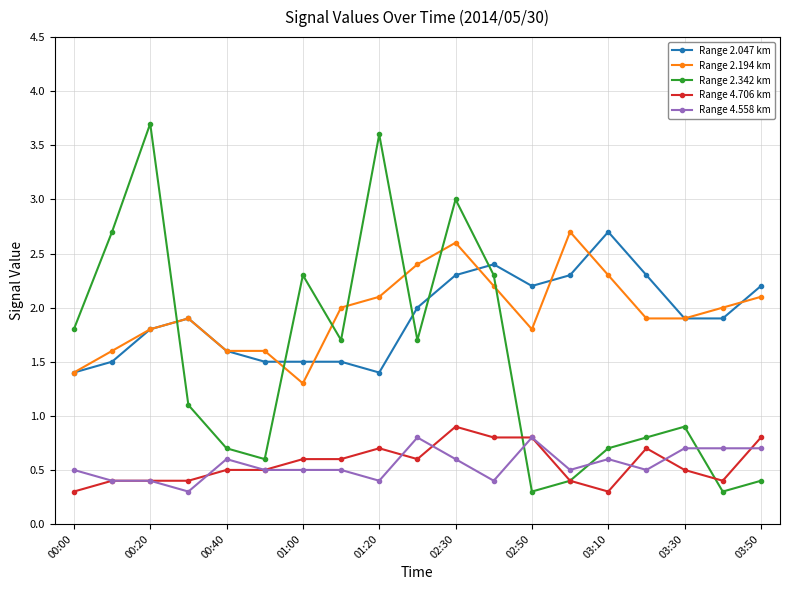

How many lines are shown in the chart?

5